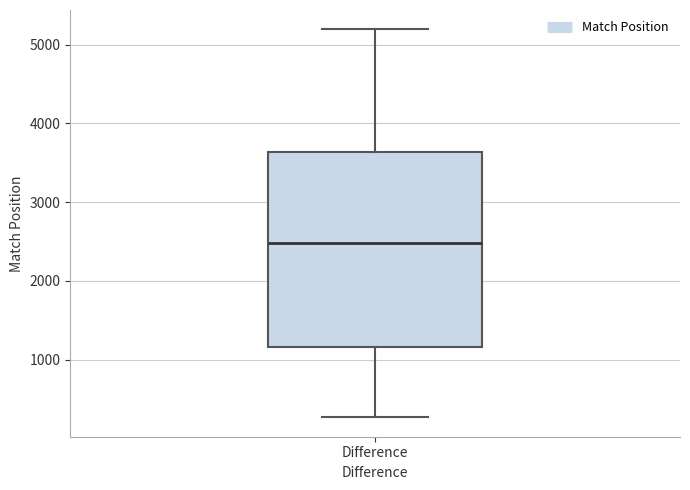

Where is the upper edge of the box for Difference on the y-axis? The values are not printed on the chart, so give them approximately, as read against the axis.

3600